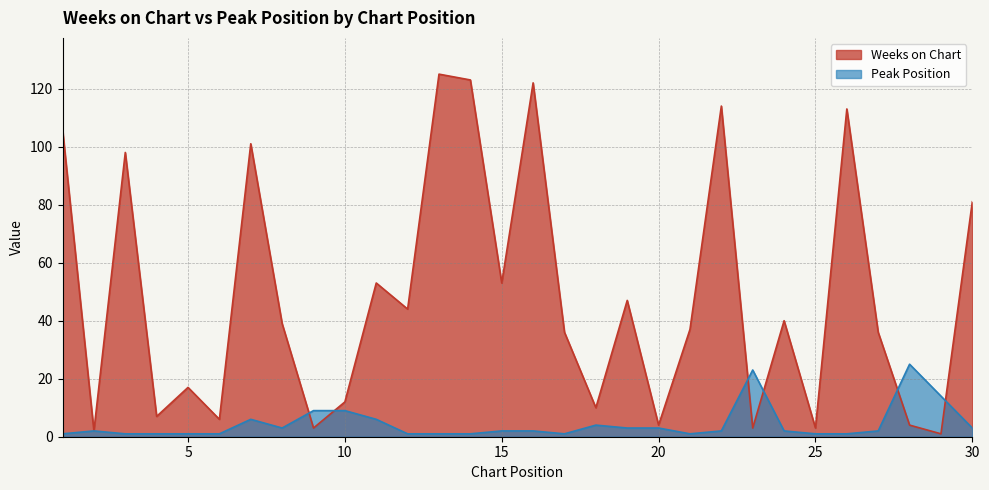

What is the difference between the maximum and minimum values in the Weeks on Chart series?

124